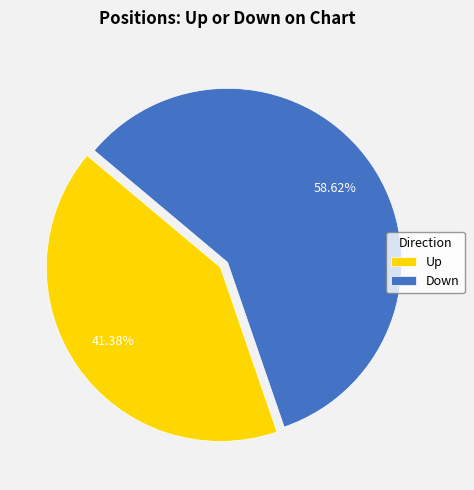

To the nearest percent, what is the difference between the largest and smallest slice percentages?

17%